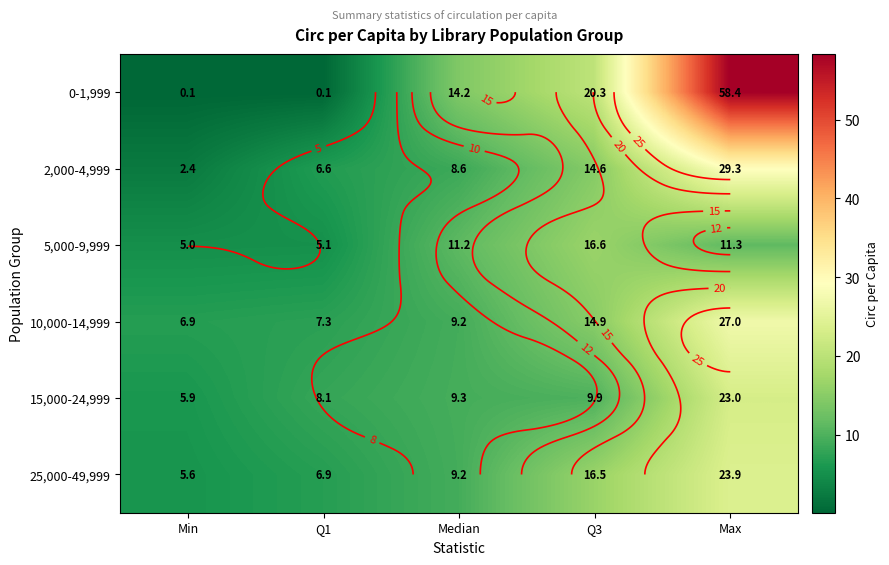

Which label corresponds to the largest value in the chart?

Max